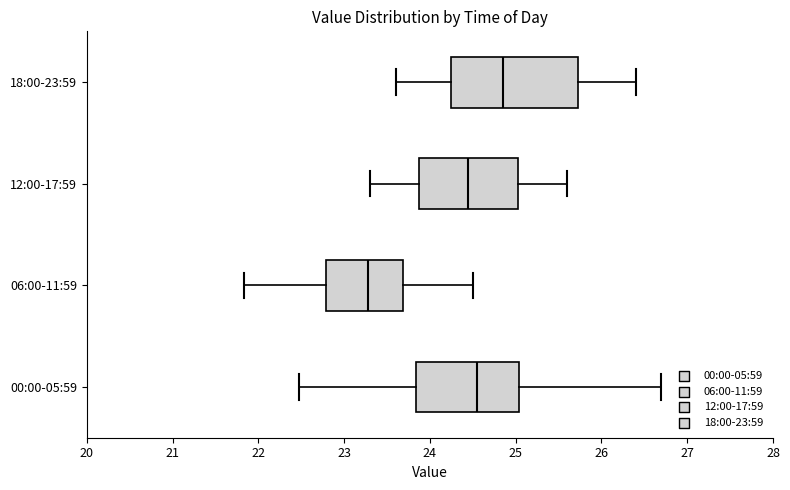

Reading bottom to top, transcribe this box plot: for each box, give where its median line is, the range the box spans, and where its two whiskers end, as read against the x-axis. The values are not printed on the chart, so give them approximately, as read against the axis.

00:00-05:59: median 24.6, box 23.8 to 25.0, whiskers 22.5 to 26.7
06:00-11:59: median 23.3, box 22.8 to 23.7, whiskers 21.8 to 24.5
12:00-17:59: median 24.5, box 23.9 to 25.0, whiskers 23.3 to 25.6
18:00-23:59: median 24.9, box 24.3 to 25.7, whiskers 23.6 to 26.4